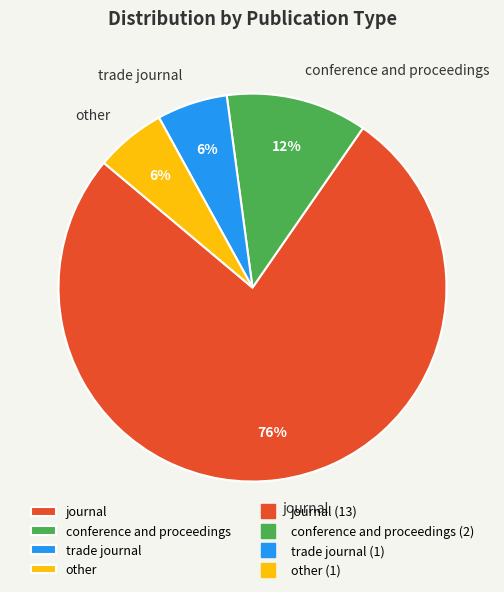

Combined, do trade journal and journal account for over 50%?

Yes